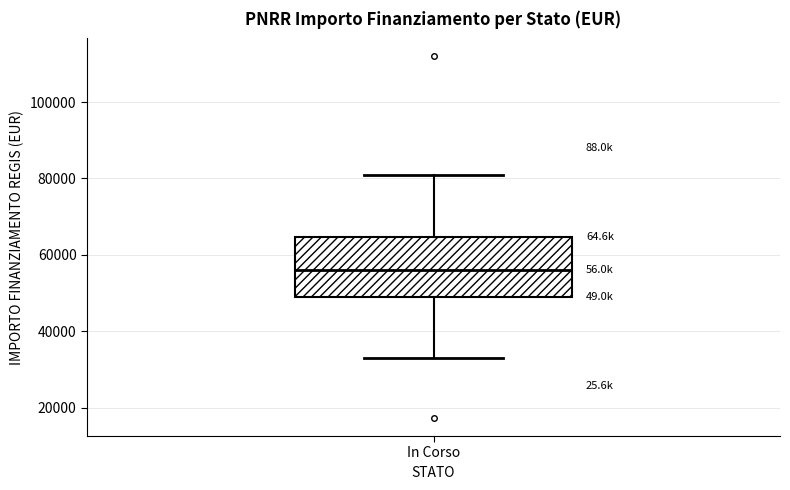

Transcribe this box plot: give where the median line is, the range the box spans, and where the two whiskers end, as read against the y-axis. The values are not printed on the chart, so give them approximately, as read against the axis.

median 56000, box 50000 to 64000, whiskers 32000 to 80000